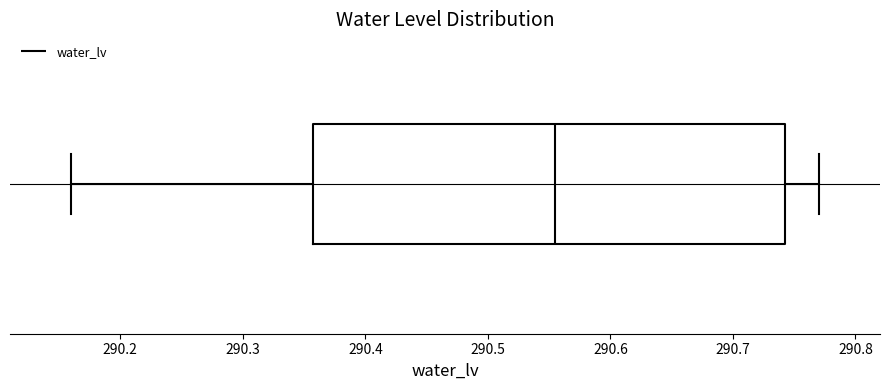

Where is the right edge of the box on the x-axis? The values are not printed on the chart, so give them approximately, as read against the axis.

290.74